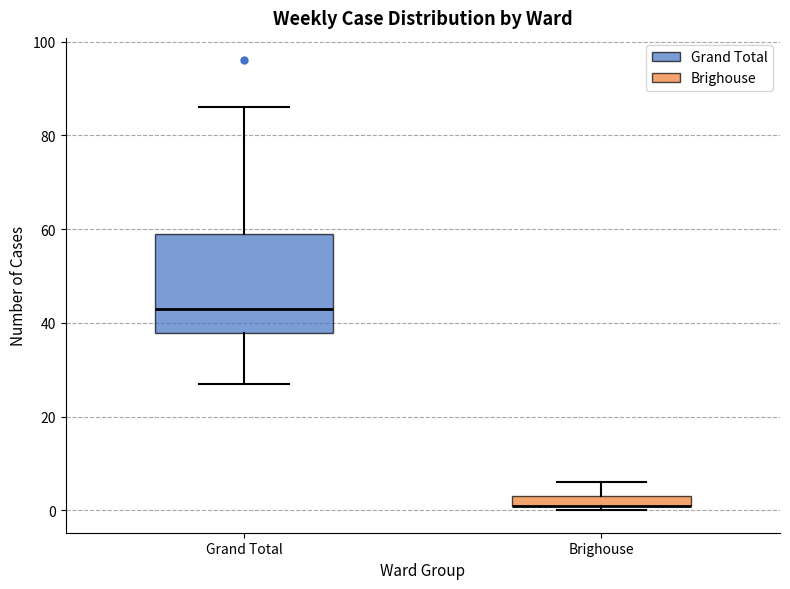

Comparing the boxes themselves (not the whiskers), which one is the tallest?

Grand Total